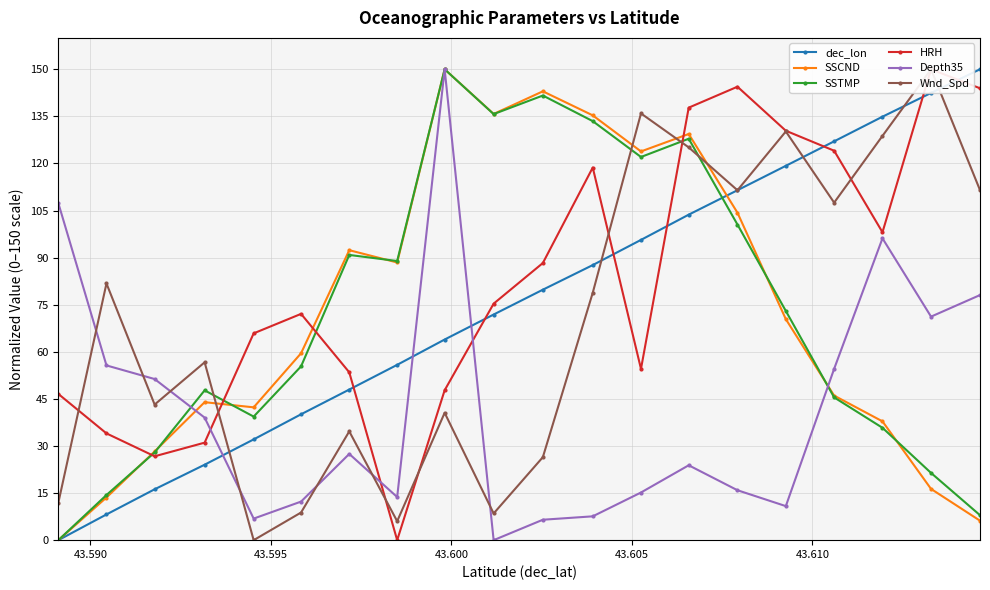

What is the maximum value for dec_lon?

150.0